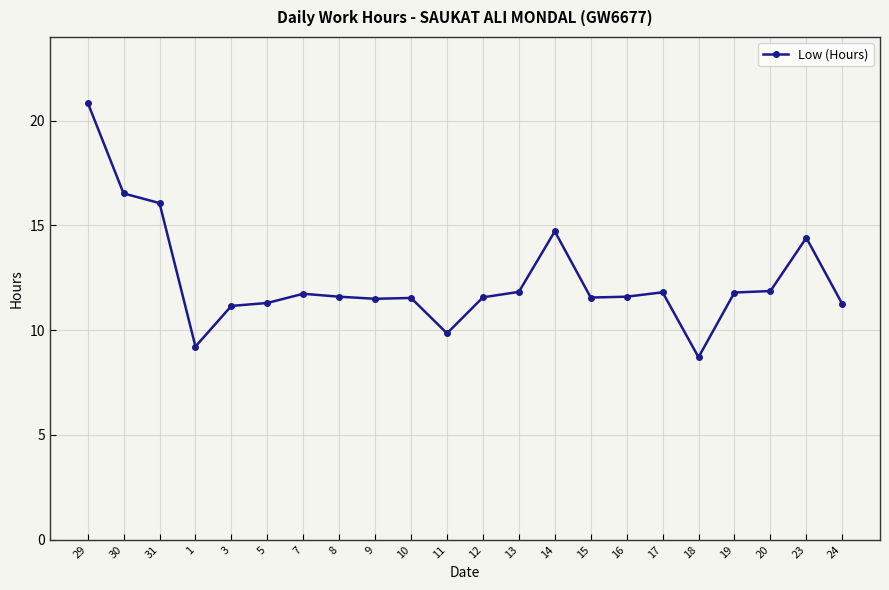

What is the change in value from 31 to 12?

-4.5